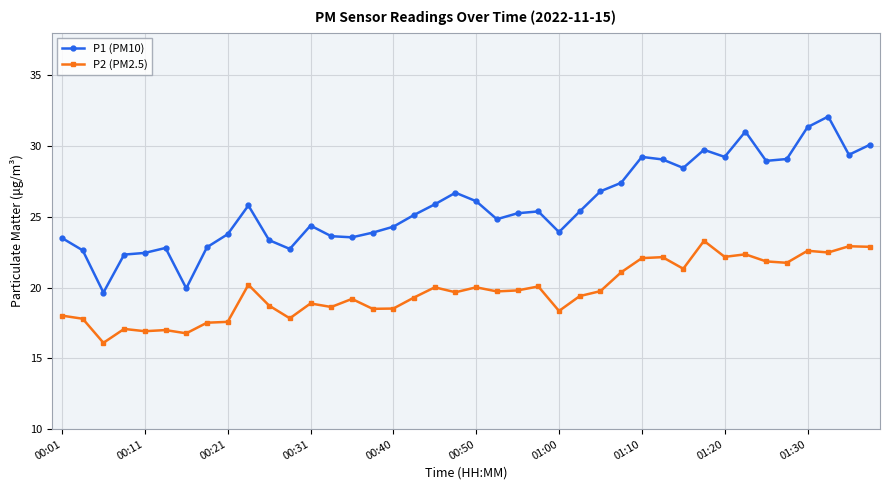

Does the chart display data point markers on the line(s)?

Yes